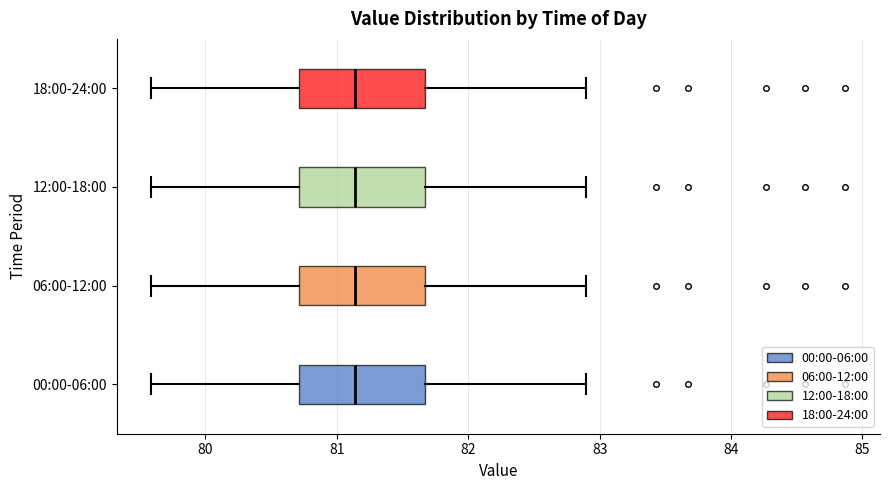

Reading bottom to top, read every box against the x-axis: the position of its median line, the range the box covers, and the ends of its whiskers. The values are not printed on the chart, so give them approximately, as read against the axis.

00:00-06:00: median 81.1, box 80.7 to 81.7, whiskers 79.6 to 82.9
06:00-12:00: median 81.1, box 80.7 to 81.7, whiskers 79.6 to 82.9
12:00-18:00: median 81.1, box 80.7 to 81.7, whiskers 79.6 to 82.9
18:00-24:00: median 81.1, box 80.7 to 81.7, whiskers 79.6 to 82.9